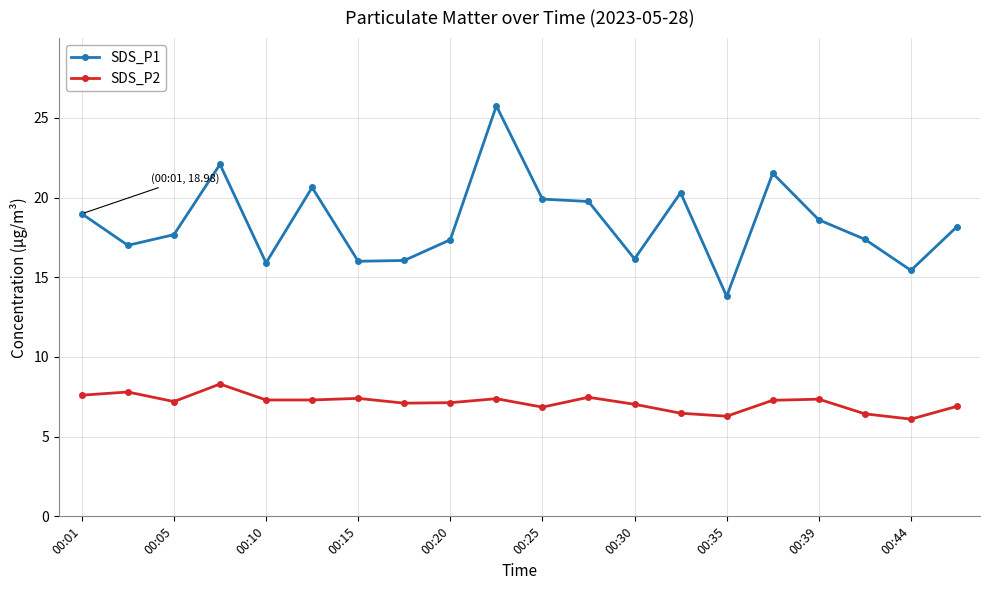

What is the lowest value of the SDS_P1 series?

13.8